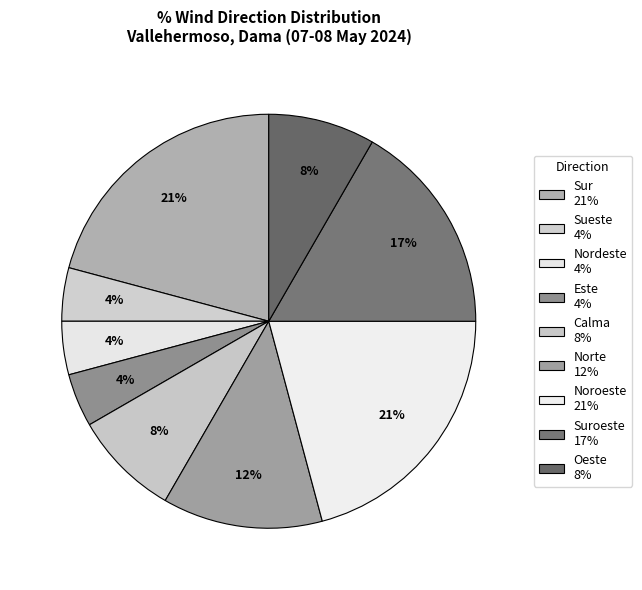

Count the number of slices in the pie.

9